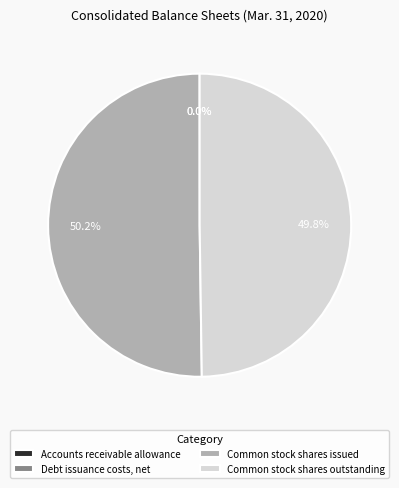

To the nearest percent, what percentage of the pie is Common stock shares outstanding?

50%